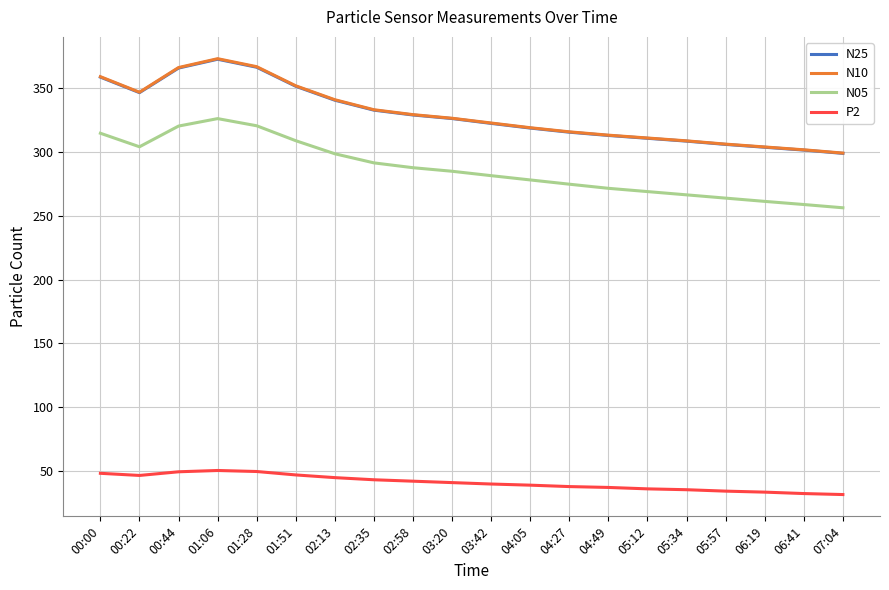

What is the spread (max minus min) of values at 01:28?

316.5